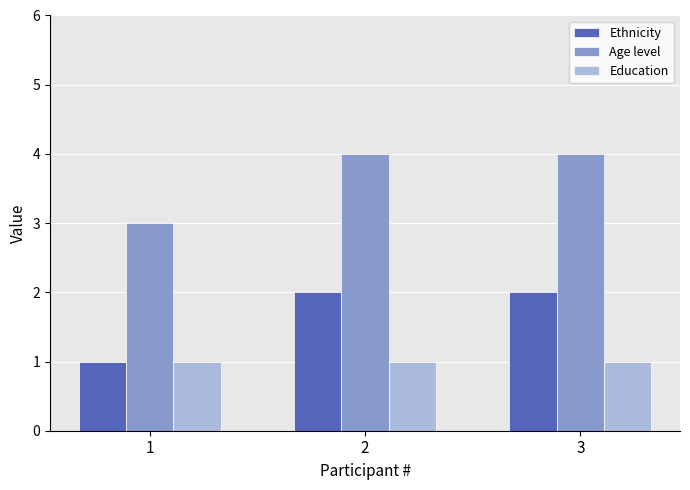

Reading right to left, what are all the values shown in this chart?

Ethnicity: 2	2	1
Age level: 4	4	3
Education: 1	1	1